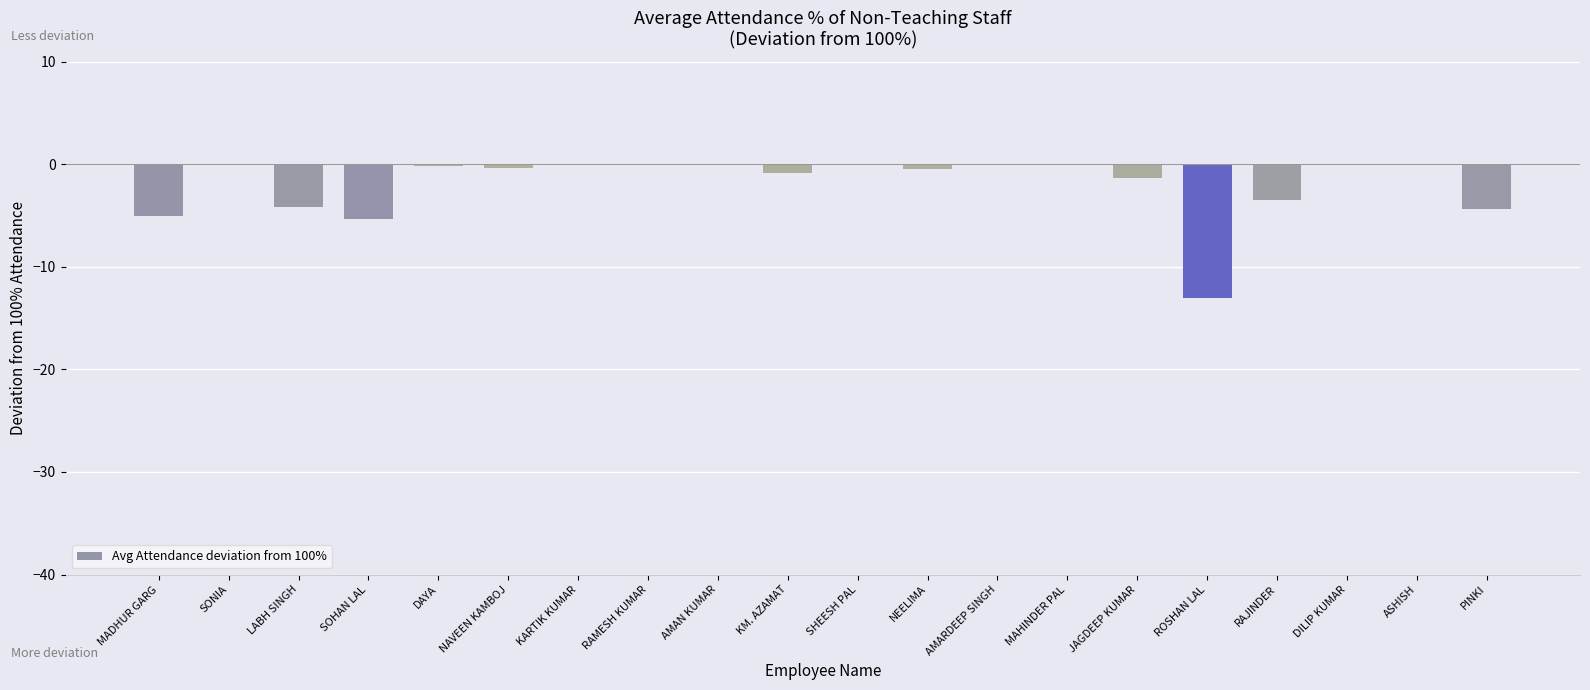

Which has a higher value, NAVEEN KAMBOJ or RAJINDER?

NAVEEN KAMBOJ